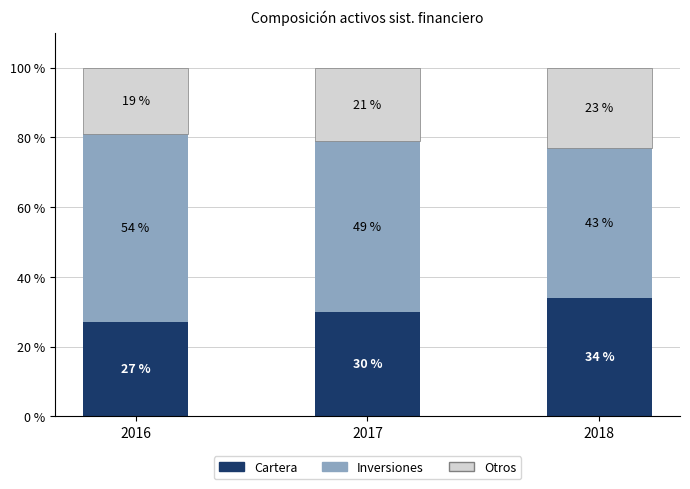

How many bars are there in total?

3